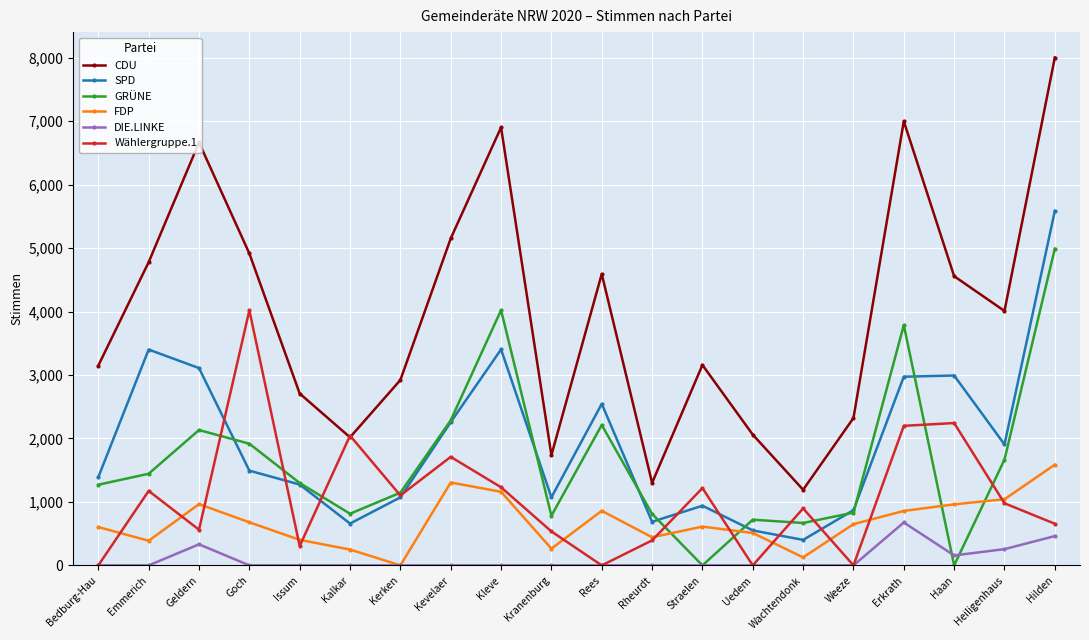

In Wählergruppe.1, how many points are higher than both neighbors (excluding endpoints)?

7